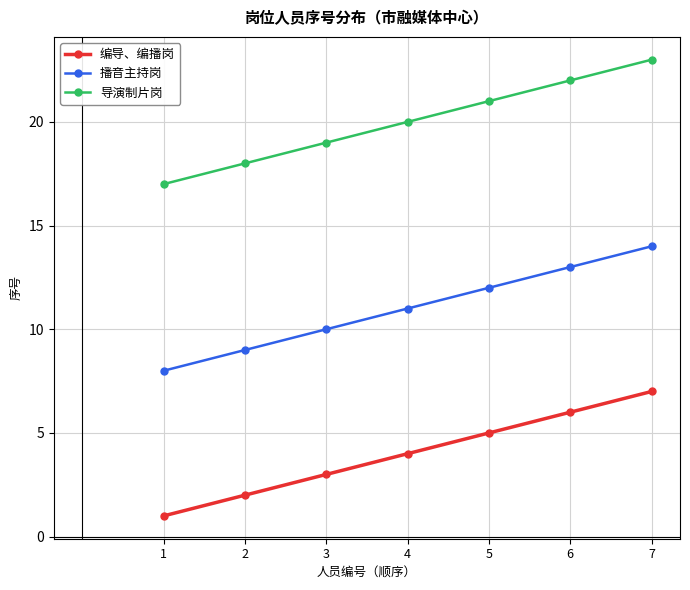

True or false: 编导、编播岗 and 播音主持岗 cross at least once.

False